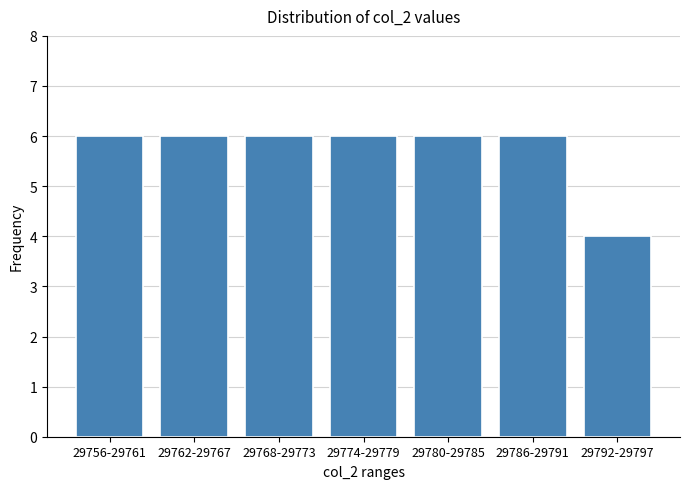

Reading right to left, what are all the values shown in this chart?

29792-29797=4	29786-29791=6	29780-29785=6	29774-29779=6	29768-29773=6	29762-29767=6	29756-29761=6